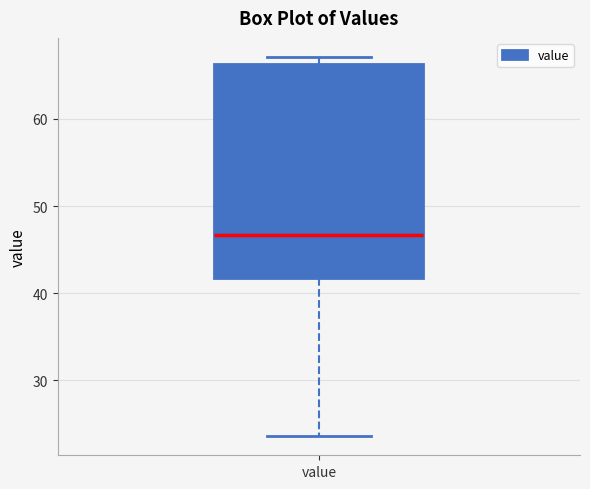

Where is the upper edge of the box for value on the y-axis? The values are not printed on the chart, so give them approximately, as read against the axis.

66